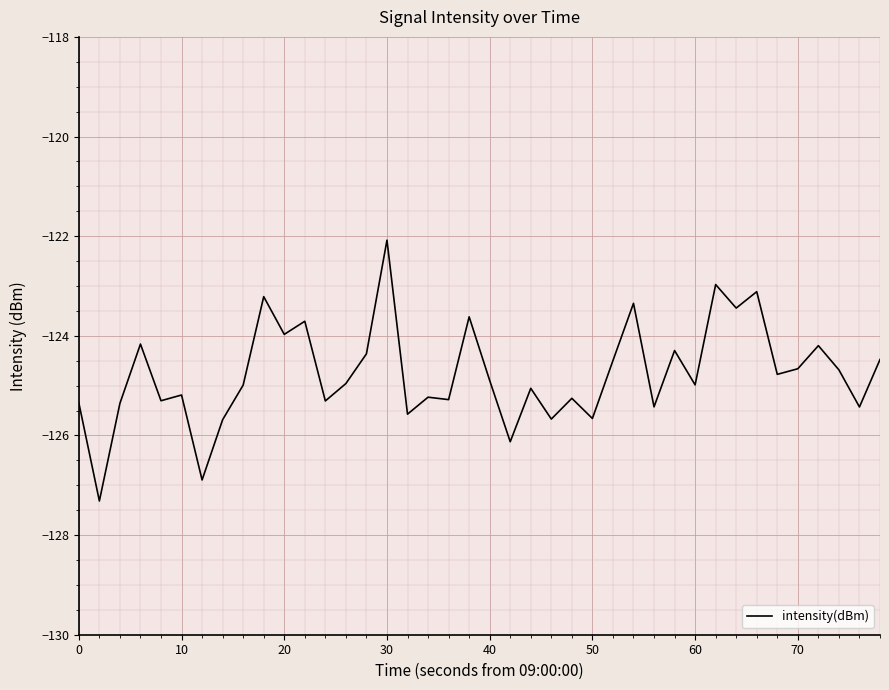

What is the difference between the maximum and minimum values?

5.2